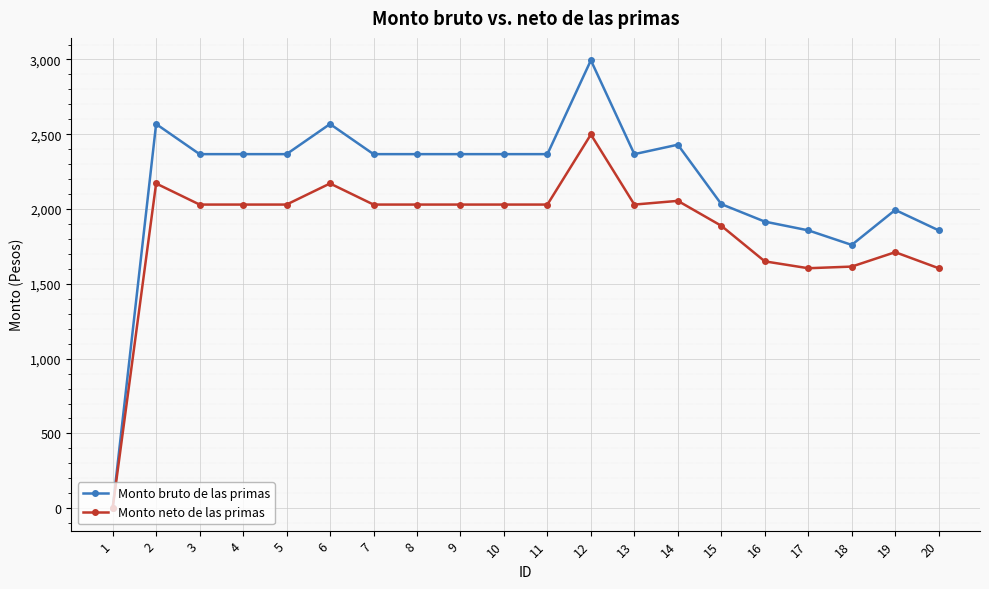

What is the value of the Monto bruto de las primas point at the 11th from the left?

2367.1